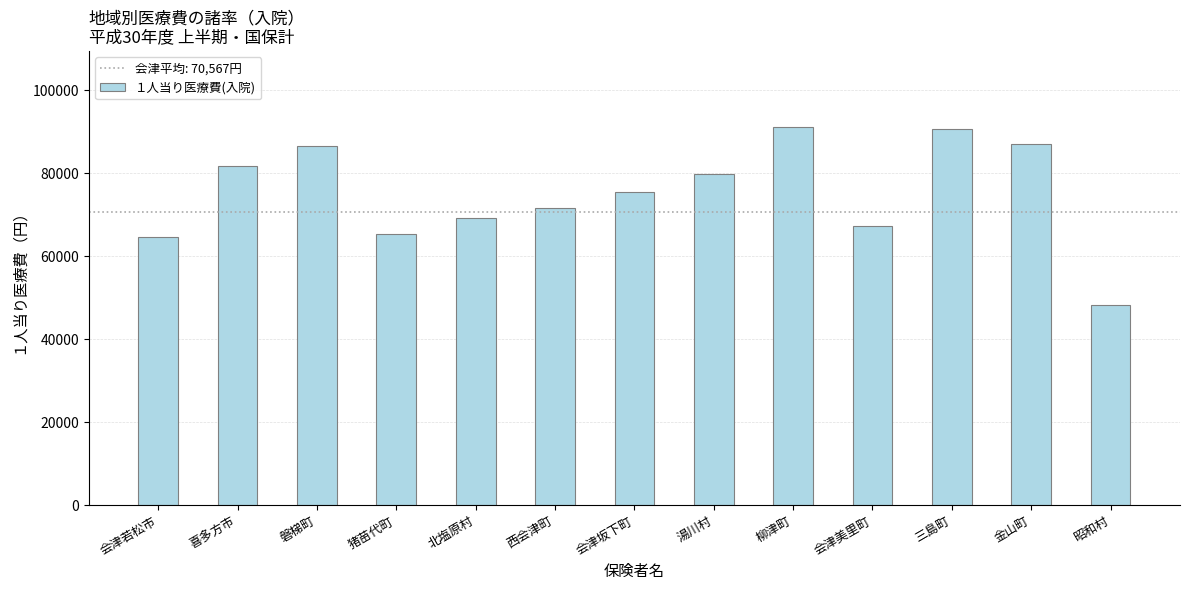

How many bars are there in total?

13